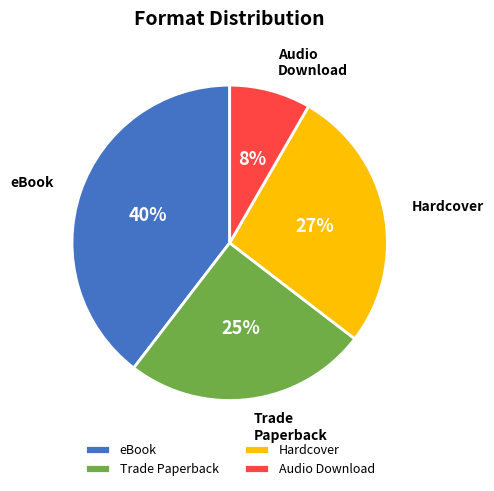

Does Trade Paperback account for over 50% of the chart?

No